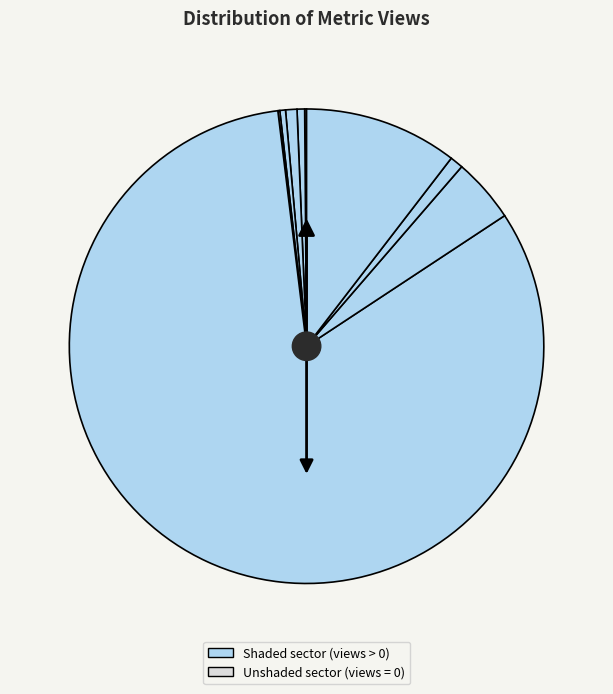

Count the number of slices in the pie.

9